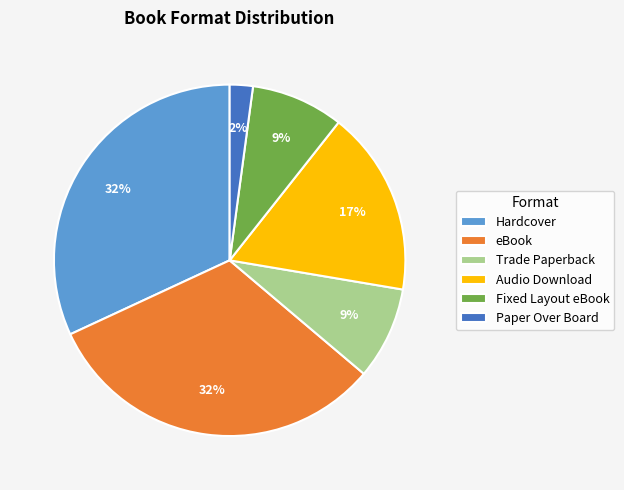

To the nearest percent, what is the average slice percentage?

17%